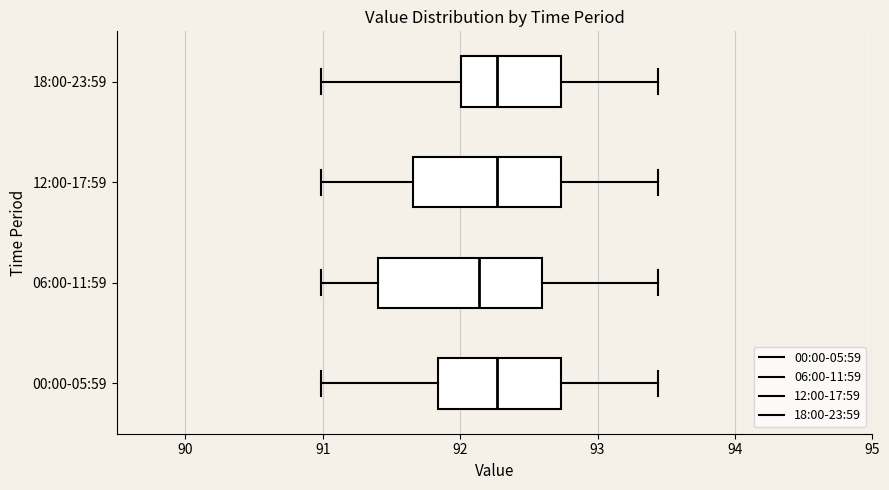

Where is the right edge of the box for 12:00-17:59 on the x-axis? The values are not printed on the chart, so give them approximately, as read against the axis.

92.7